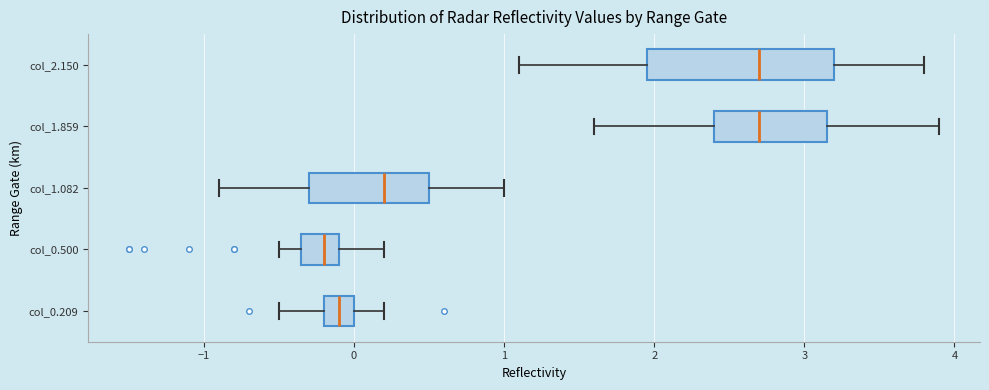

Reading bottom to top, read every box against the x-axis: the position of its median line, the range the box covers, and the ends of its whiskers. The values are not printed on the chart, so give them approximately, as read against the axis.

col_0.209: median -0.1, box -0.2 to 0.0, whiskers -0.5 to 0.2
col_0.500: median -0.2, box -0.3 to -0.1, whiskers -0.5 to 0.2
col_1.082: median 0.2, box -0.3 to 0.5, whiskers -0.9 to 1.0
col_1.859: median 2.7, box 2.4 to 3.2, whiskers 1.6 to 3.9
col_2.150: median 2.7, box 2.0 to 3.2, whiskers 1.1 to 3.8